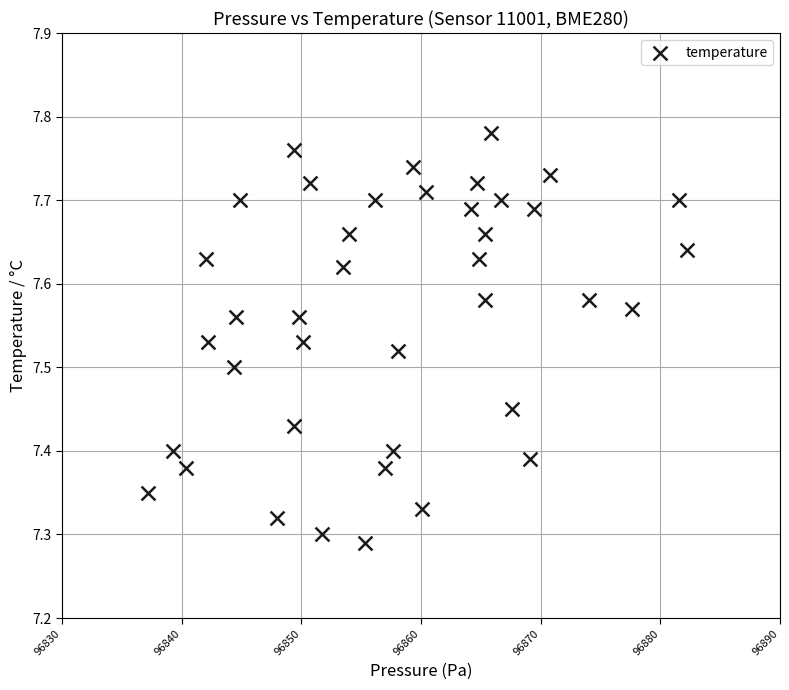

What is the range of Y values (max minus min)?

0.5